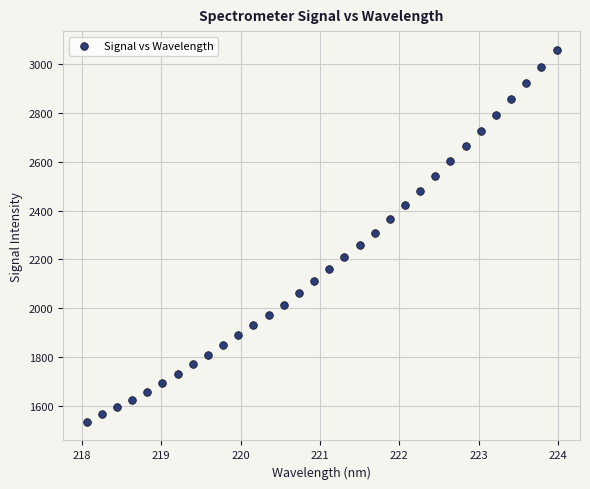

What is the range of X values (max minus min)?

5.9